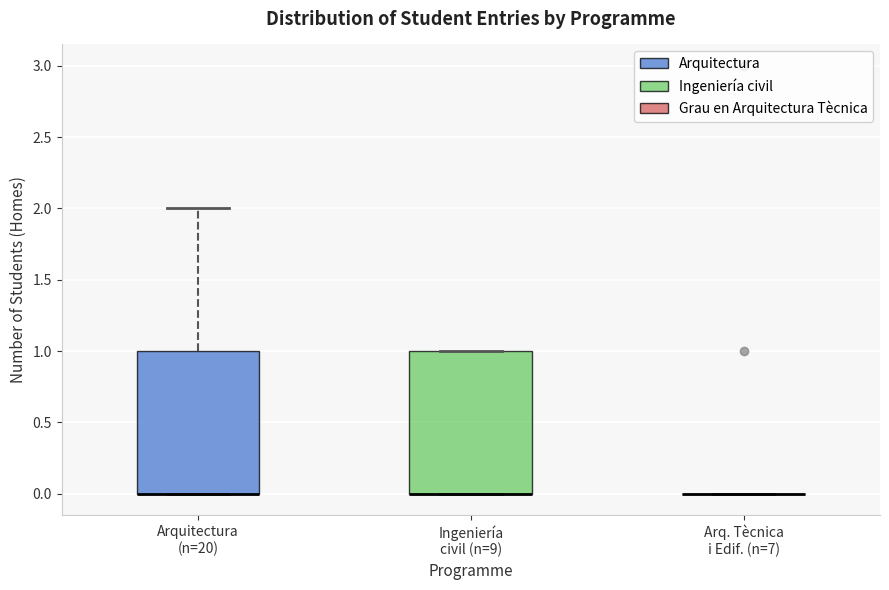

Reading left to right, read every box against the y-axis: the position of its median line, the range the box covers, and the ends of its whiskers. The values are not printed on the chart, so give them approximately, as read against the axis.

Arquitectura (n=20): median 0 (drawn on the box's lower edge), box 0 to 1, whiskers 0 to 2
Ingeniería civil (n=9): median 0 (drawn on the box's lower edge), box 0 to 1, whiskers 0 to 1
Arq. Tècnica i Edif. (n=7): box collapsed to a line at 0, whiskers 0 to 0